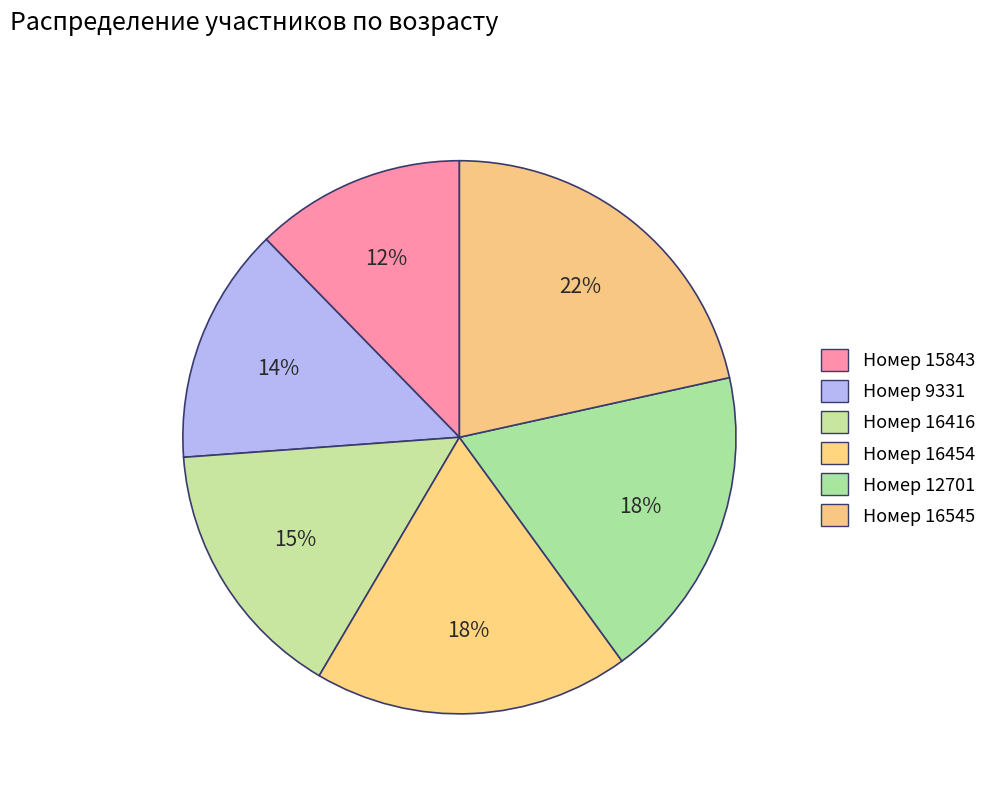

How many slices are in this pie chart?

6